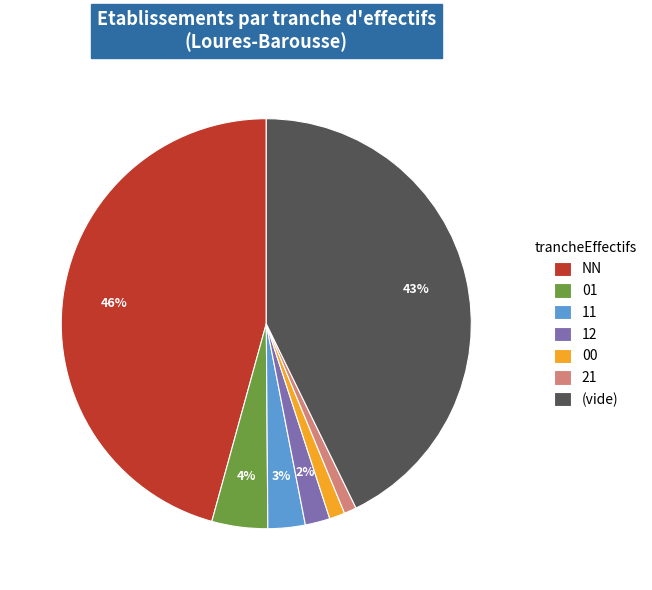

What percentage is the NN slice, to the nearest percent?

46%